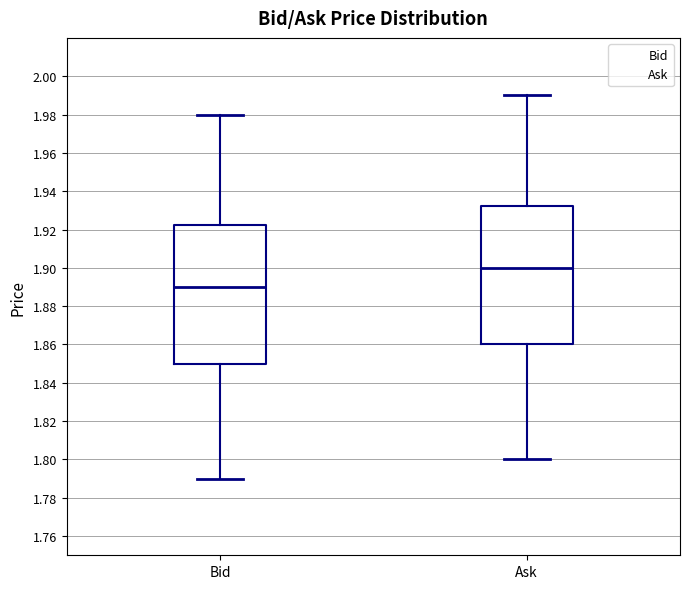

Reading left to right, read every box against the y-axis: the position of its median line, the range the box covers, and the ends of its whiskers. The values are not printed on the chart, so give them approximately, as read against the axis.

Bid: median 1.890, box 1.850 to 1.922, whiskers 1.790 to 1.980
Ask: median 1.900, box 1.860 to 1.932, whiskers 1.800 to 1.990